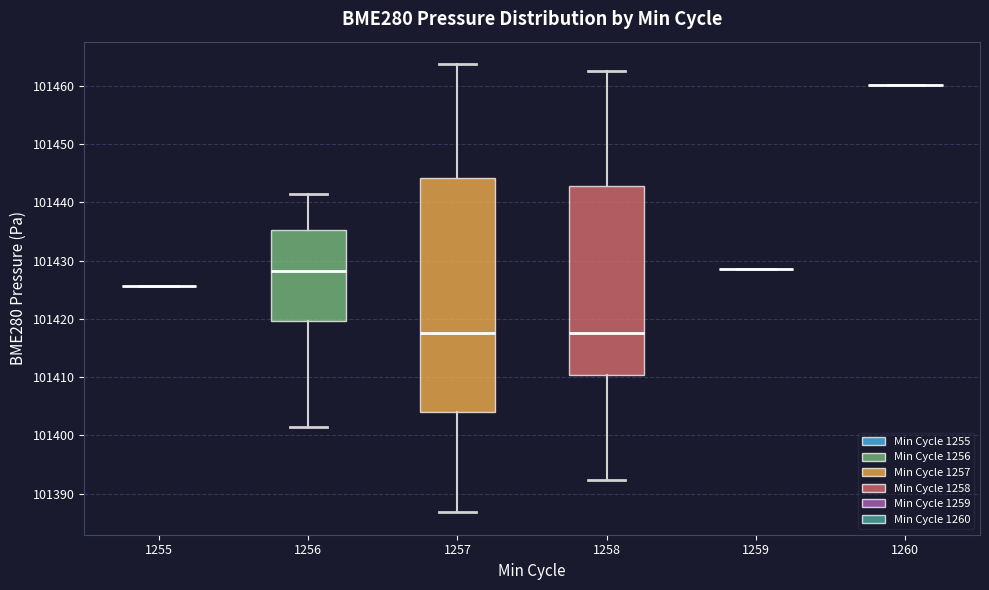

Where does the median line of the box at x = 1256 sit on the y-axis? The values are not printed on the chart, so give them approximately, as read against the axis.

101428